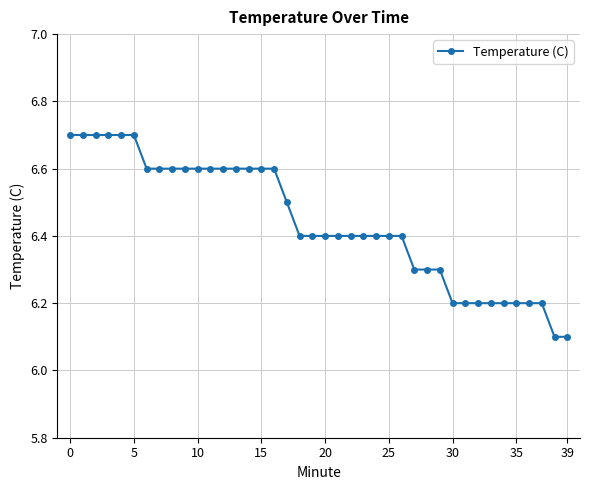

Count the values in the range 6 to 7.

40